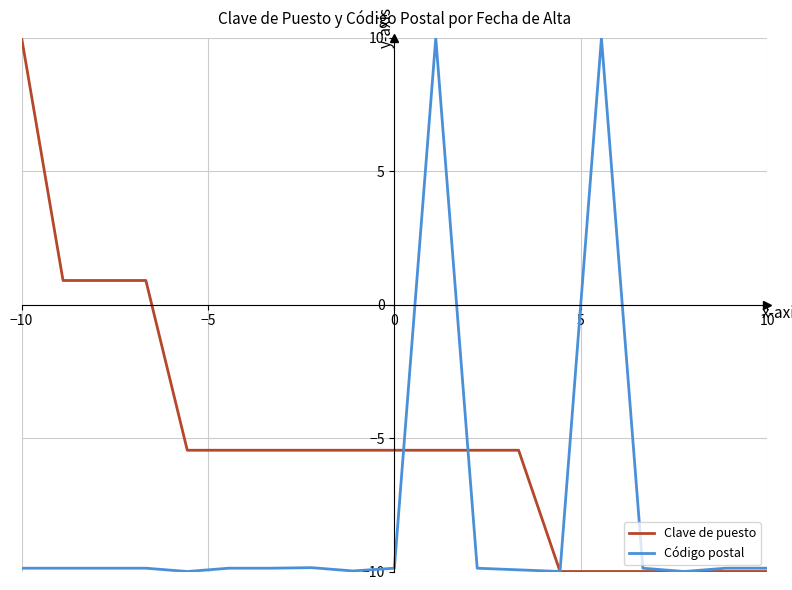

What is the maximum value for Código postal?

10.0